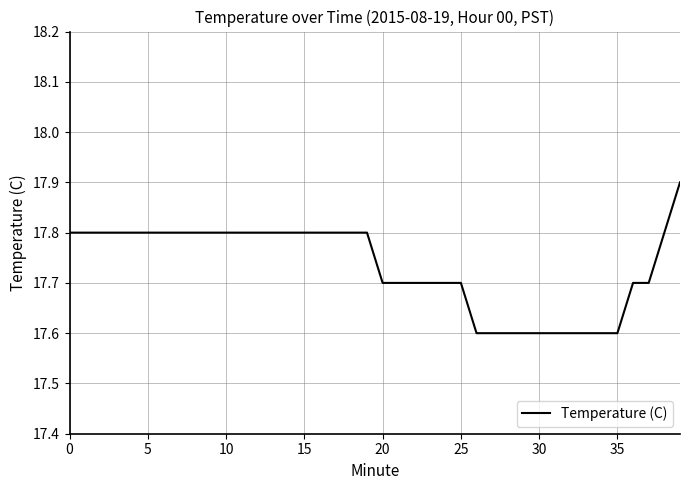

What is the difference between the maximum and minimum values?

0.3